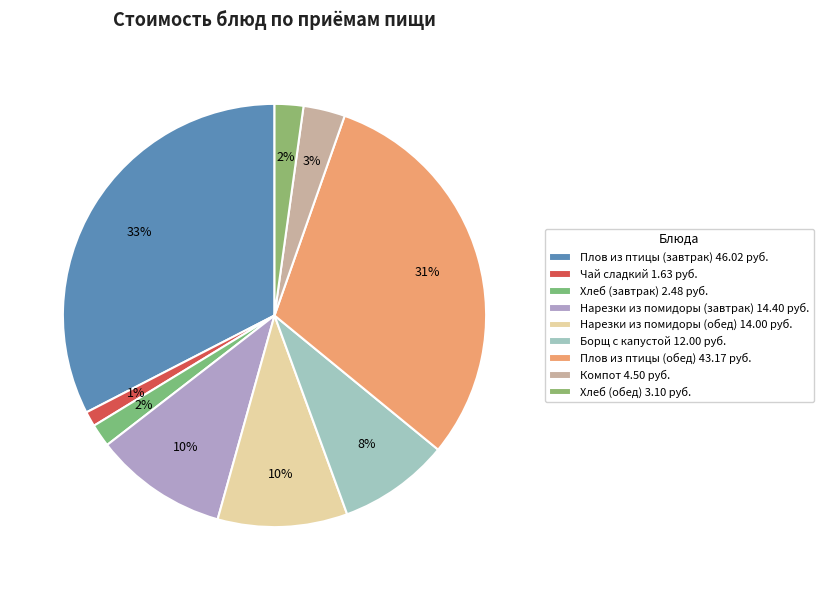

How much of the chart is everything except Нарезки из помидоры (завтрак)?

89.8%